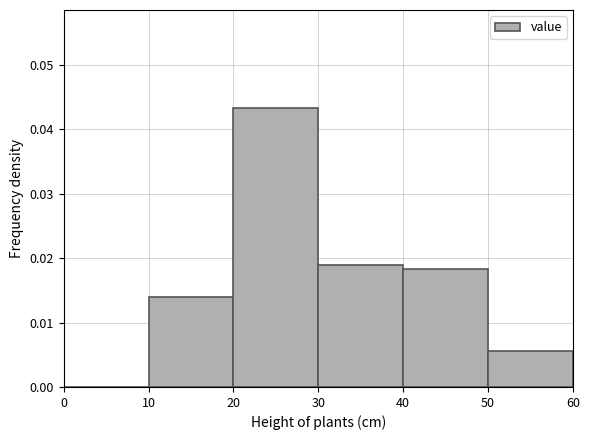

Reading left to right, transcribe this chart: for each bar, give the range it covers on the x-axis and its height. The values are not printed on the chart, so give them approximately, as read against the axis.

0 to 10: 0
10 to 20: 0.014
20 to 30: 0.043
30 to 40: 0.019
40 to 50: 0.018
50 to 60: 0.006